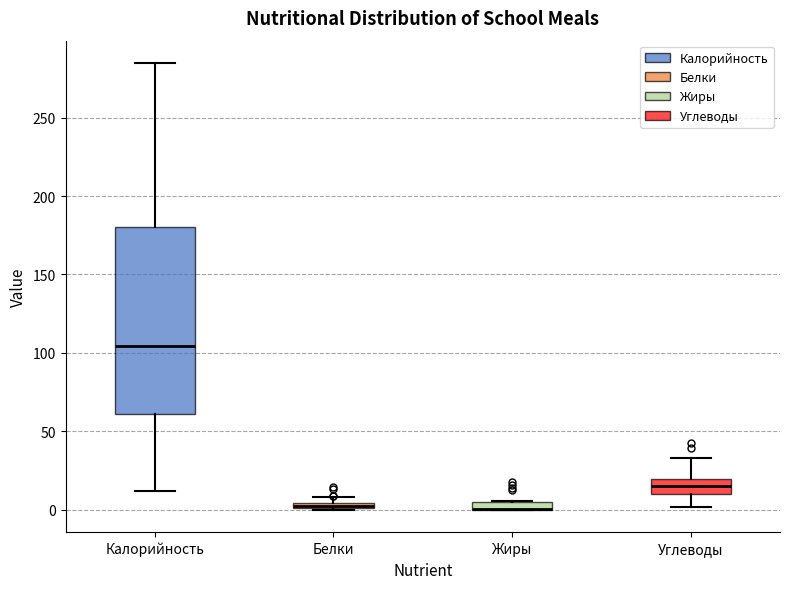

Comparing the boxes themselves (not the whiskers), which one is the tallest?

Калорийность